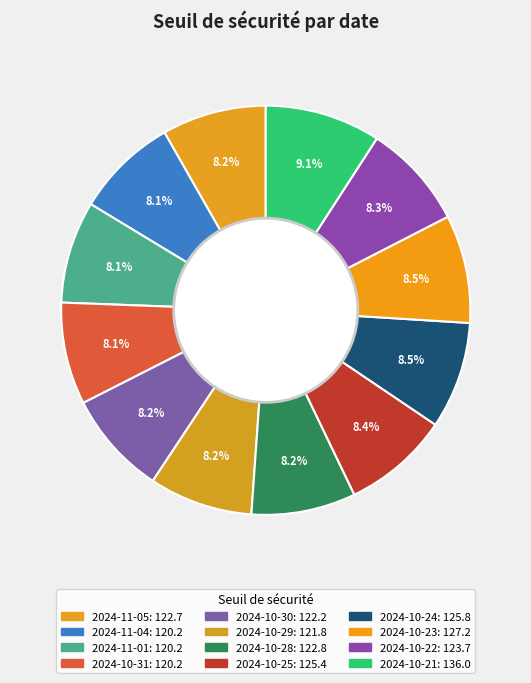

How many segments does this pie chart have?

12